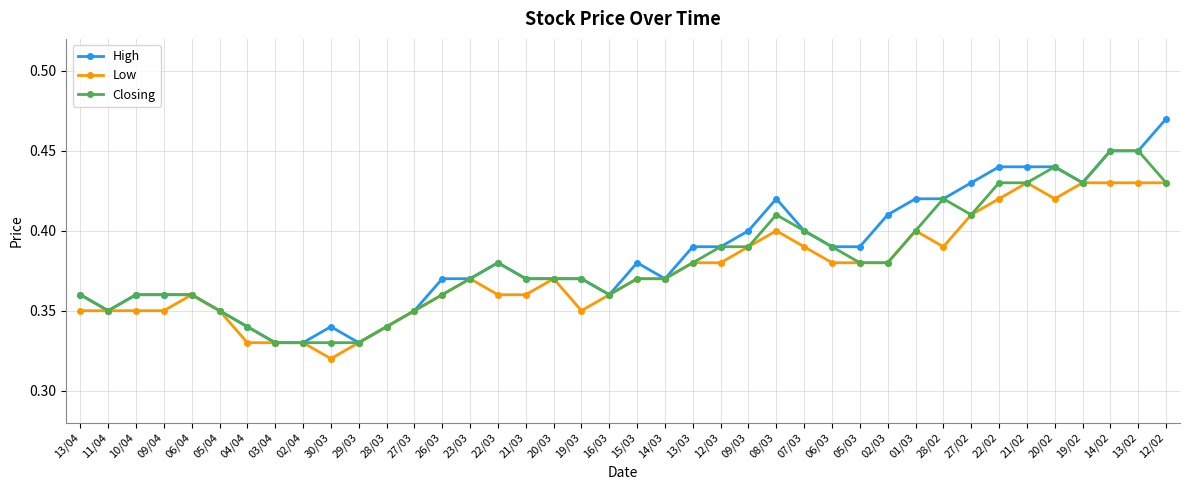

Rank the series by their maximum value, from highest to lowest.

High, Closing, Low